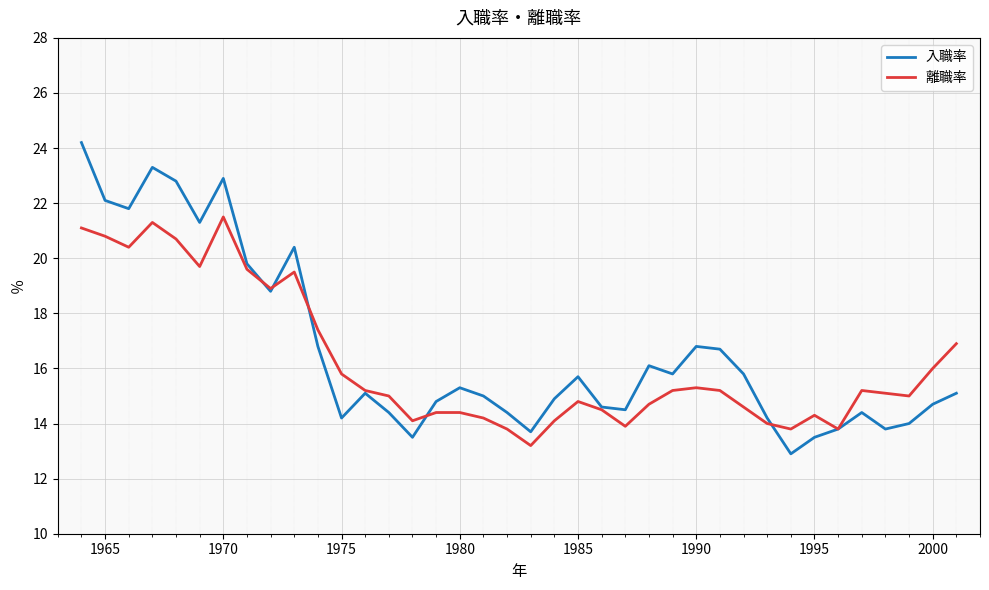

Rank the series by their maximum value, from lowest to highest.

離職率, 入職率